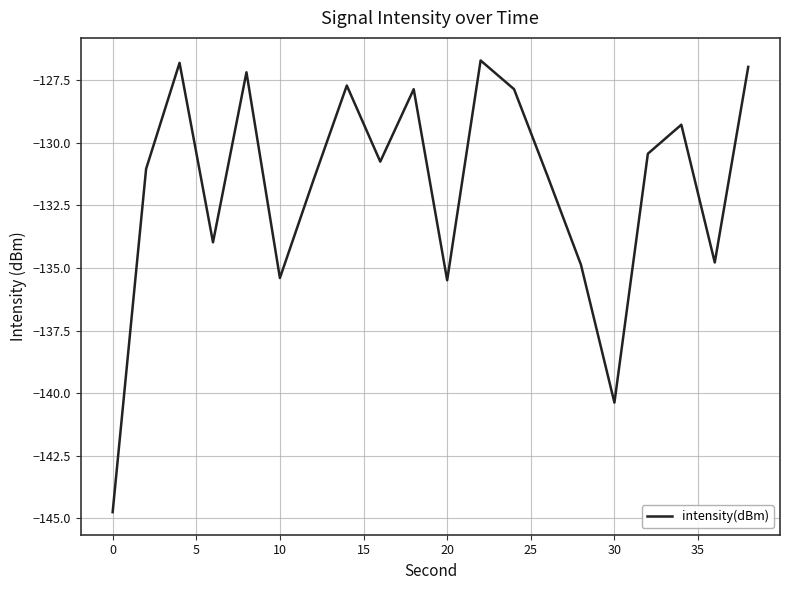

What is the difference between the maximum and minimum values?

18.0